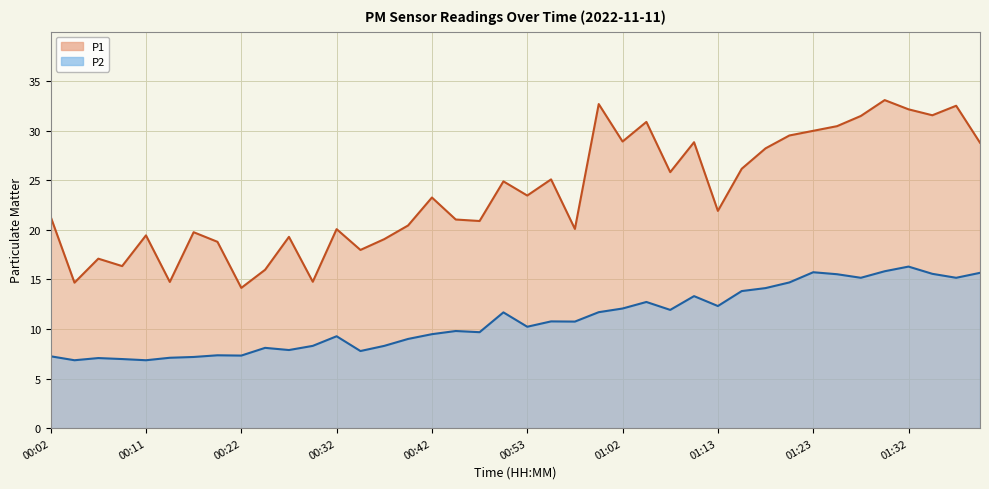

The P2 series shows 6.8 at 00:04. True or false?

True